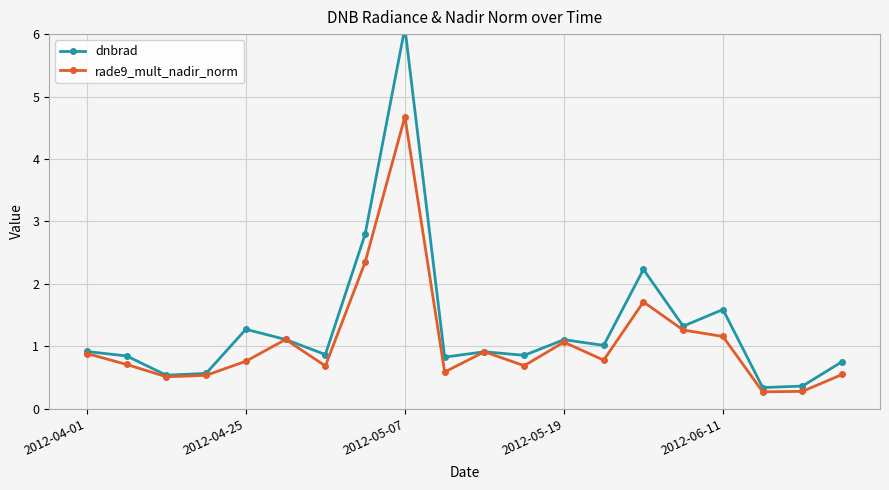

How many distinct data groups are displayed?

2